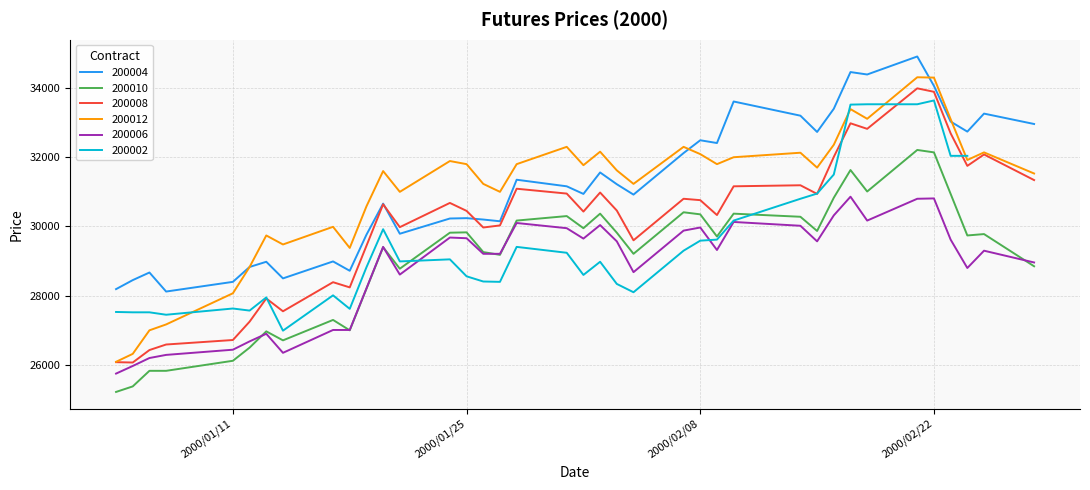

What is the sum of all 200008 values?

1144670